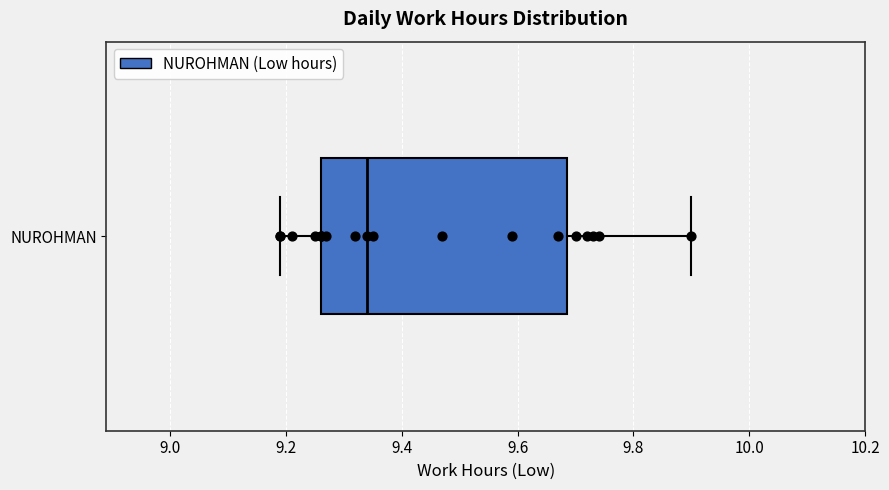

Transcribe this box plot: give where the median line is, the range the box spans, and where the two whiskers end, as read against the x-axis. The values are not printed on the chart, so give them approximately, as read against the axis.

median 9.34, box 9.26 to 9.68, whiskers 9.20 to 9.90